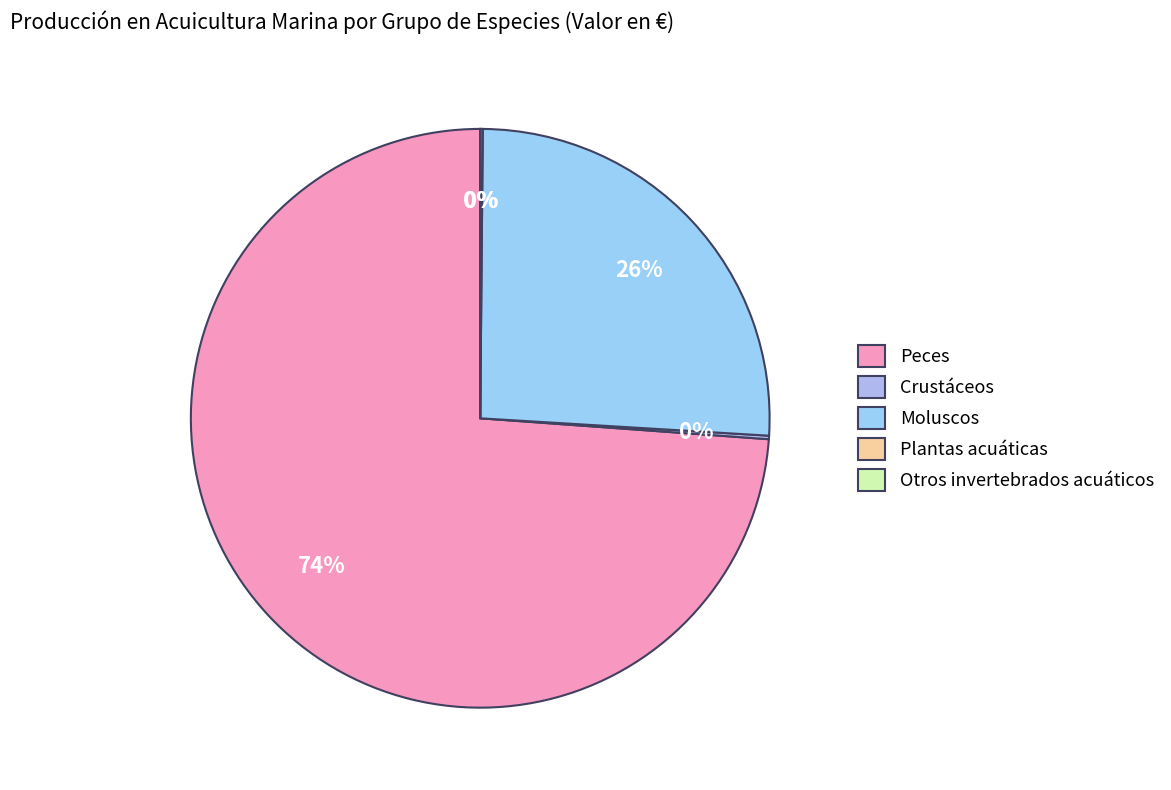

Is there any slice that represents more than half of the pie?

Yes